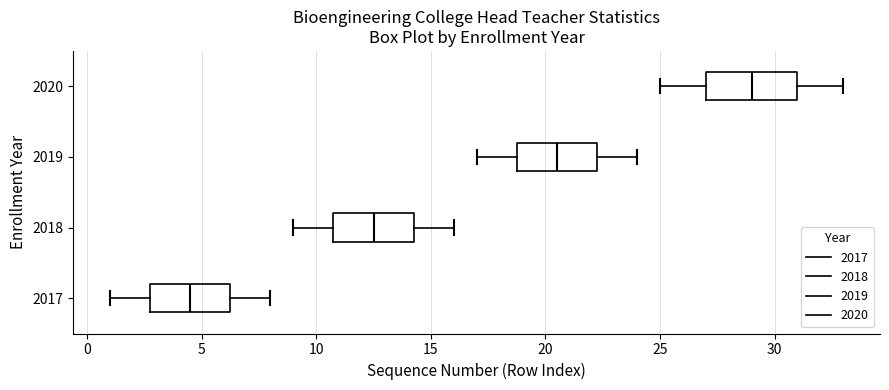

Where is the left edge of the box at y = 2018 on the x-axis? The values are not printed on the chart, so give them approximately, as read against the axis.

11.0